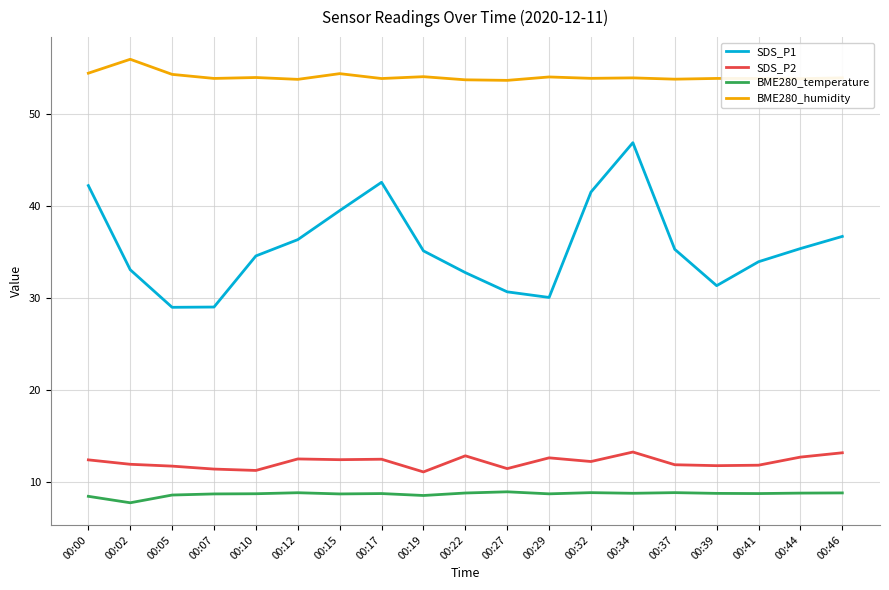

What is the difference between the SDS_P1 values at 00:02 and 00:37?

2.2